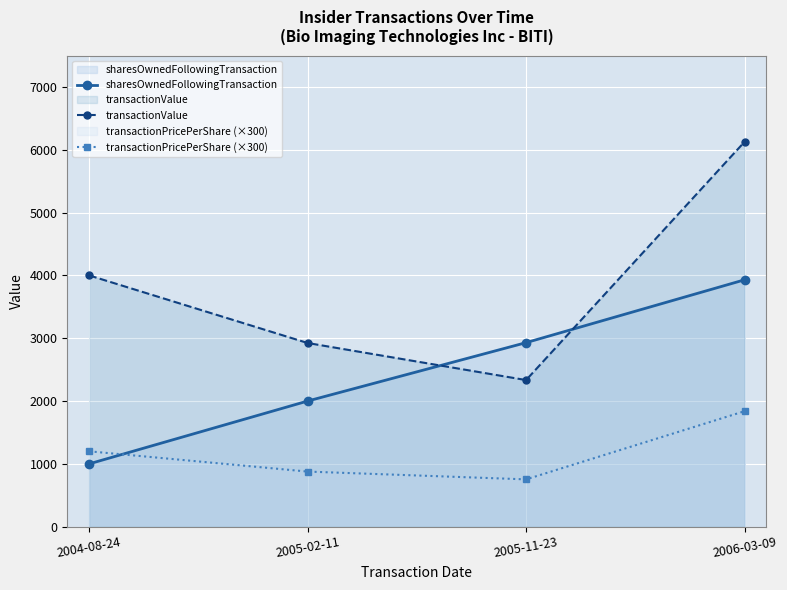

Reading left to right, transcribe all the data shown in this chart.

sharesOwnedFollowingTransaction: 1000.0	2000.0	2930.0	3930.0
transactionValue: 4000.0	2924.0	2334.0	6127.0
transactionPricePerShare (×300): 1200.0	877.1	753.0	1838.1